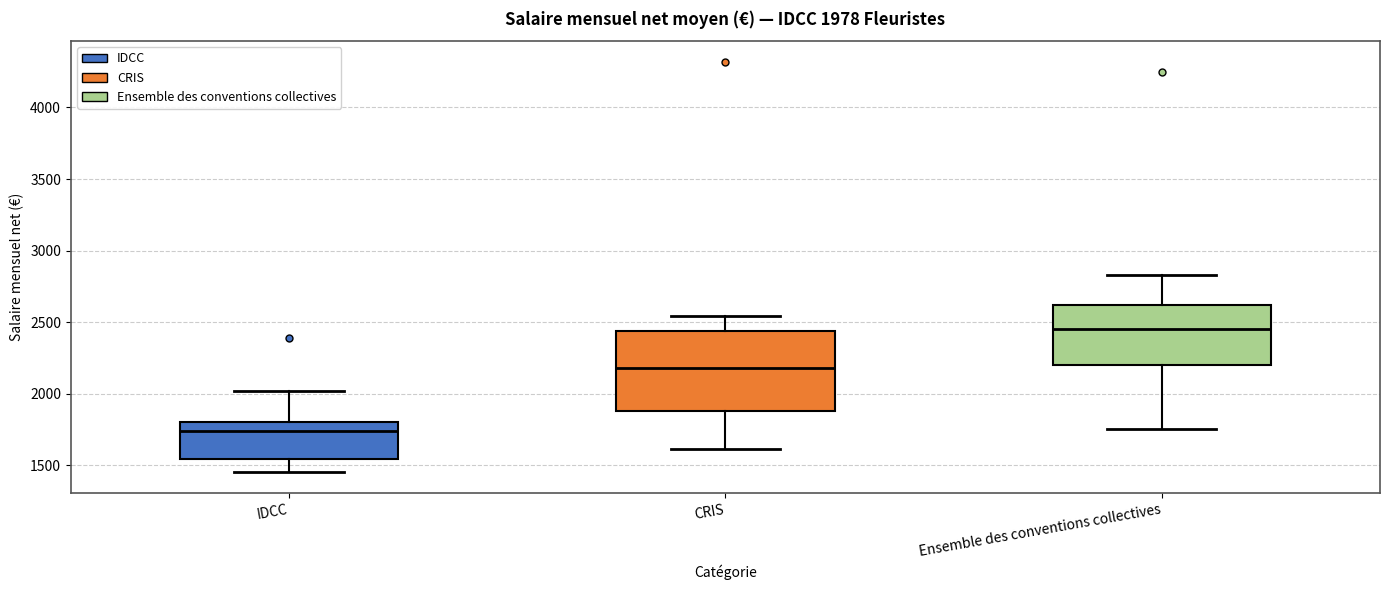

Which box is the tallest, from its lower edge to its upper edge?

CRIS